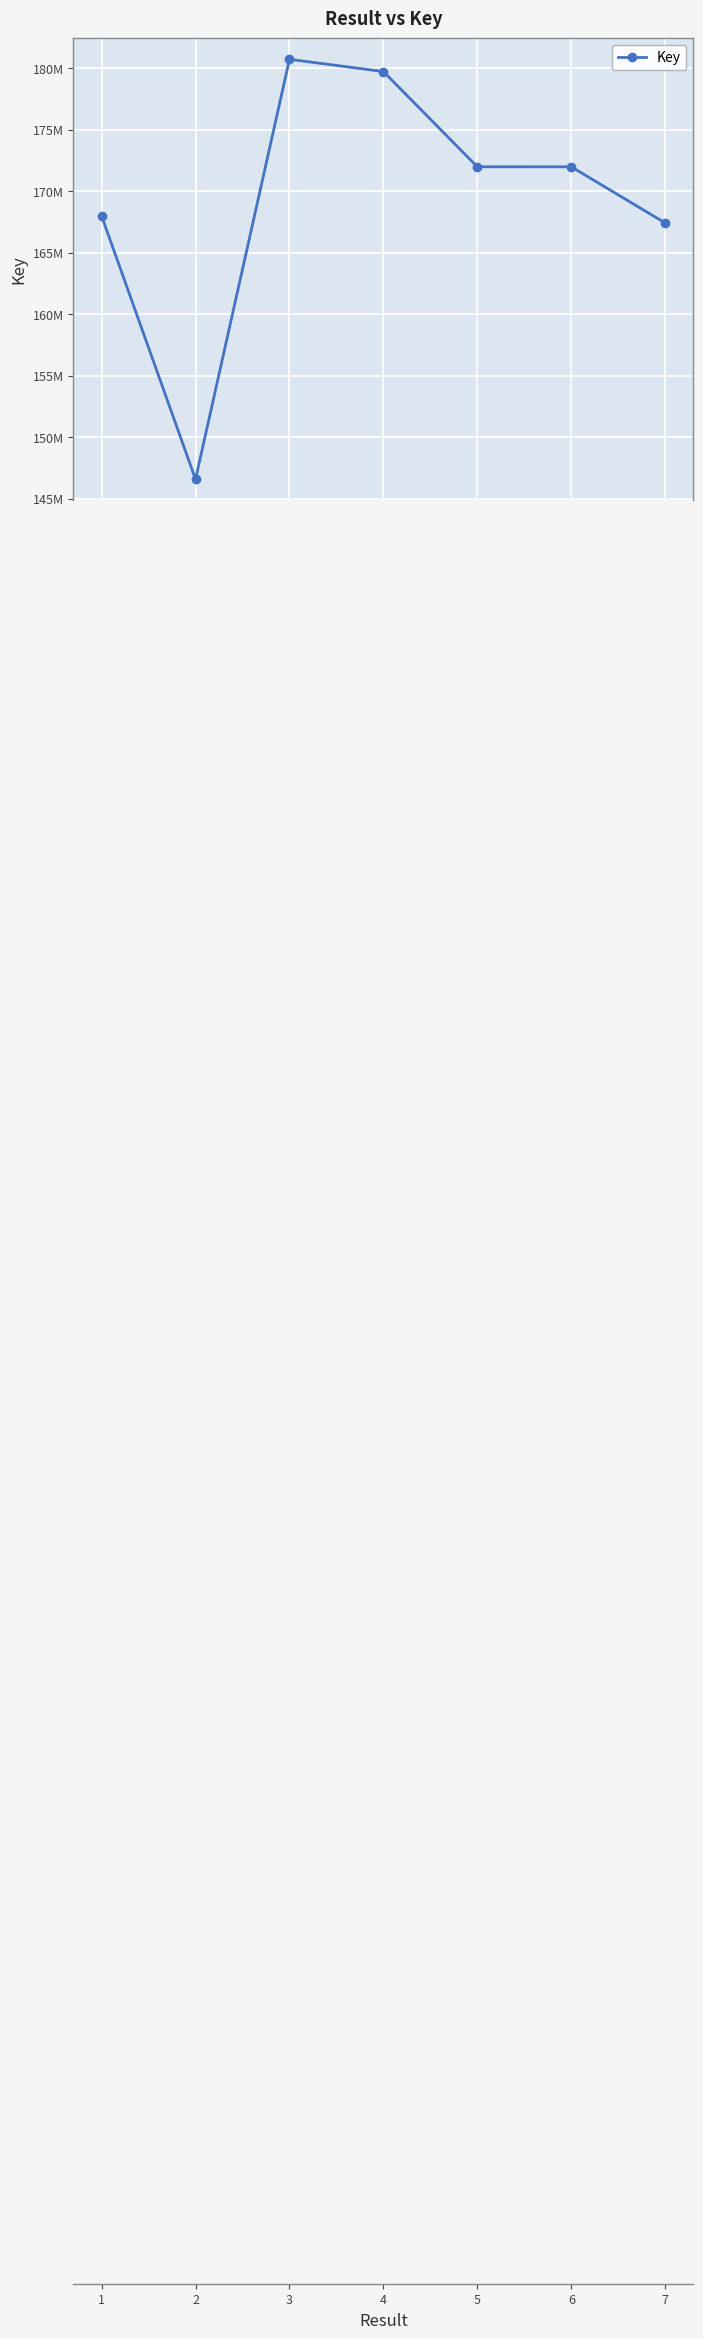

Does the chart have visible grid lines?

Yes